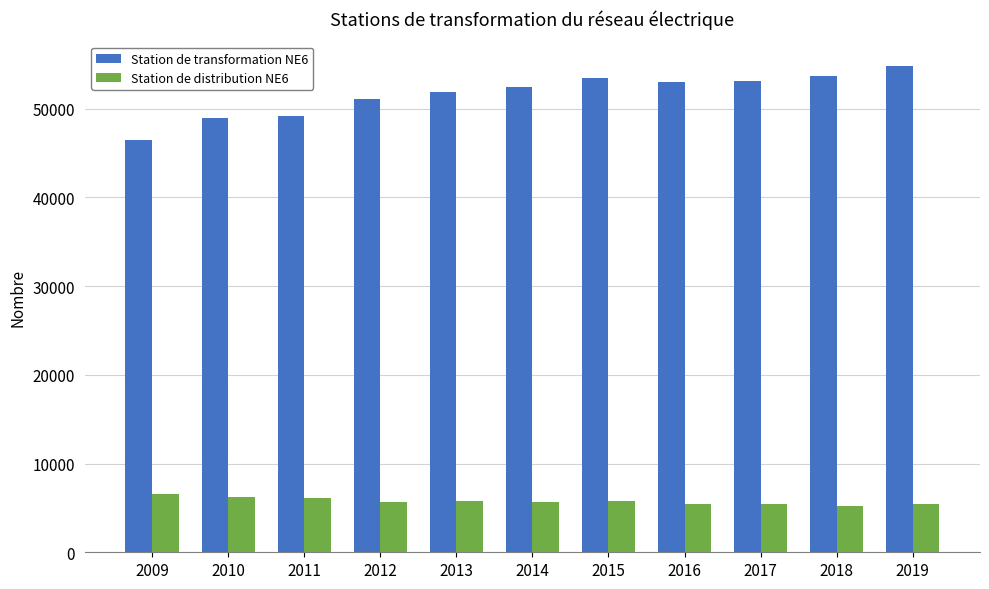

How many bars are there in total?

22